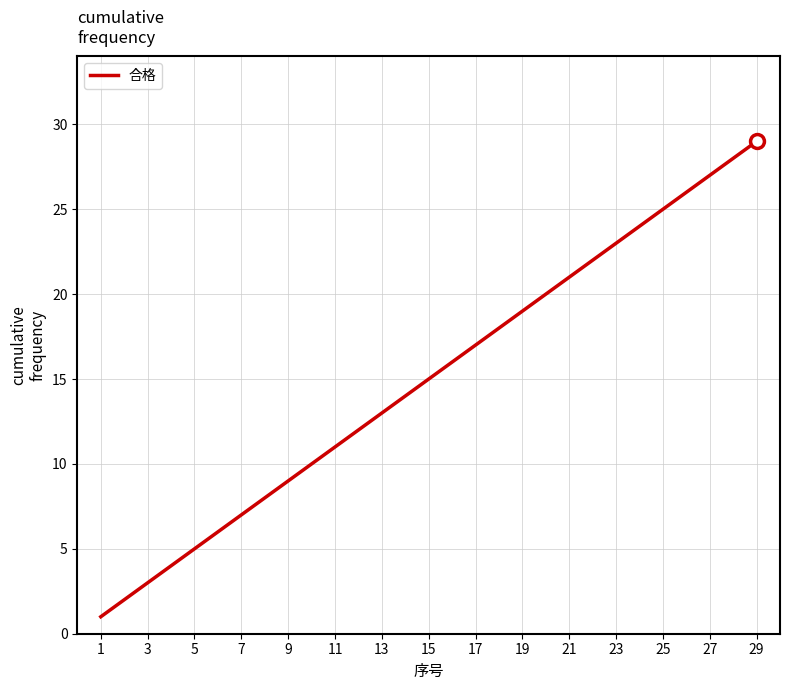

What is the difference between the maximum and minimum values?

28